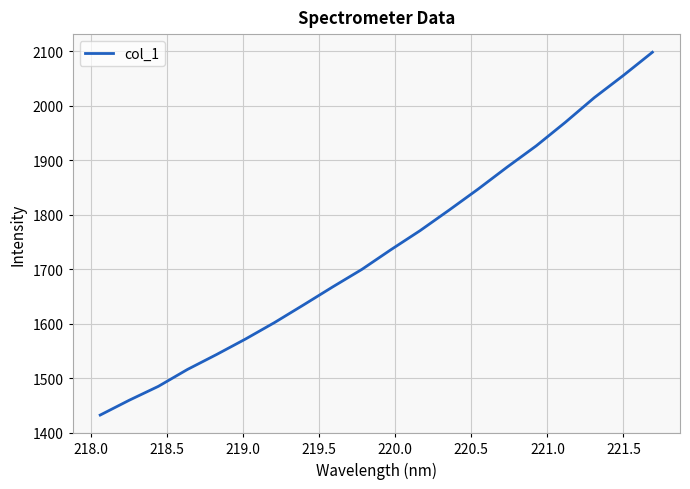

What is the difference between the maximum and minimum values?

666.0